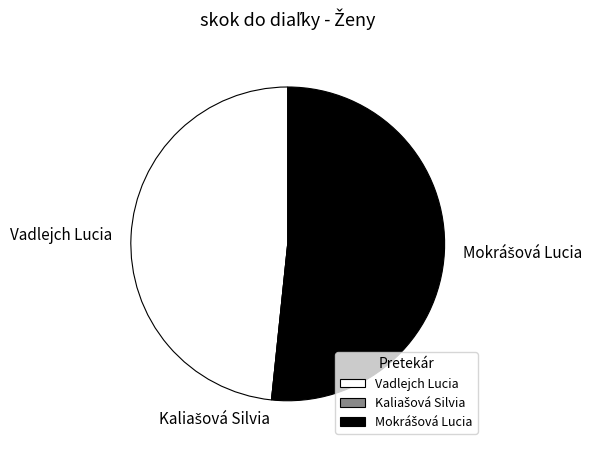

Does any single category account for the majority?

Yes